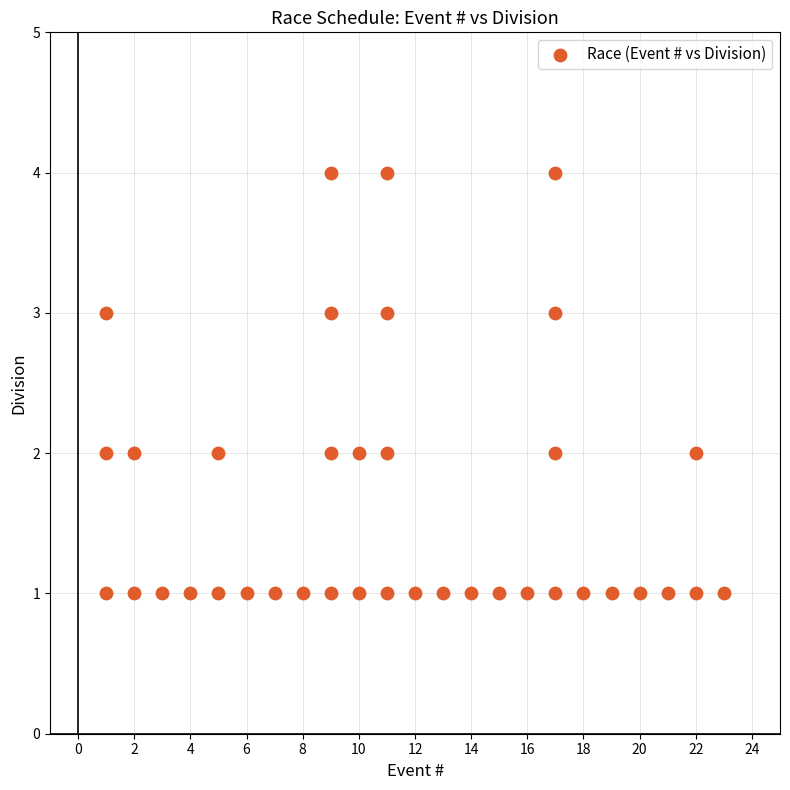

What is the range of X values (max minus min)?

22